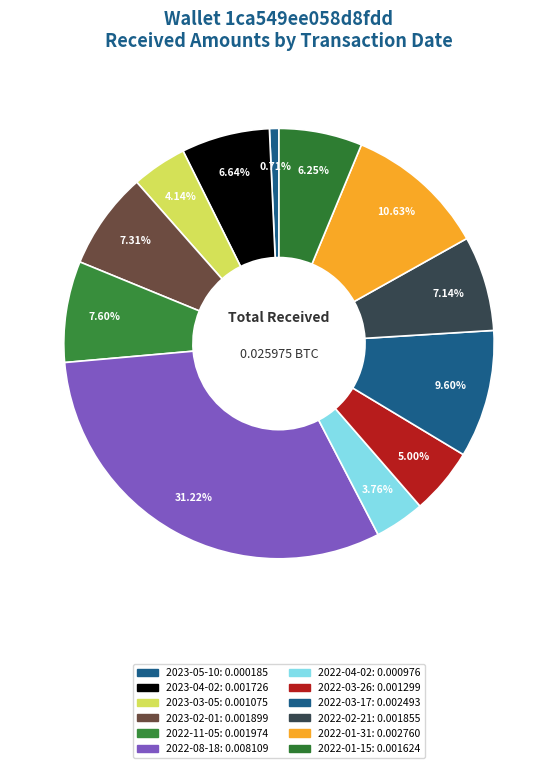

How many segments does this pie chart have?

12